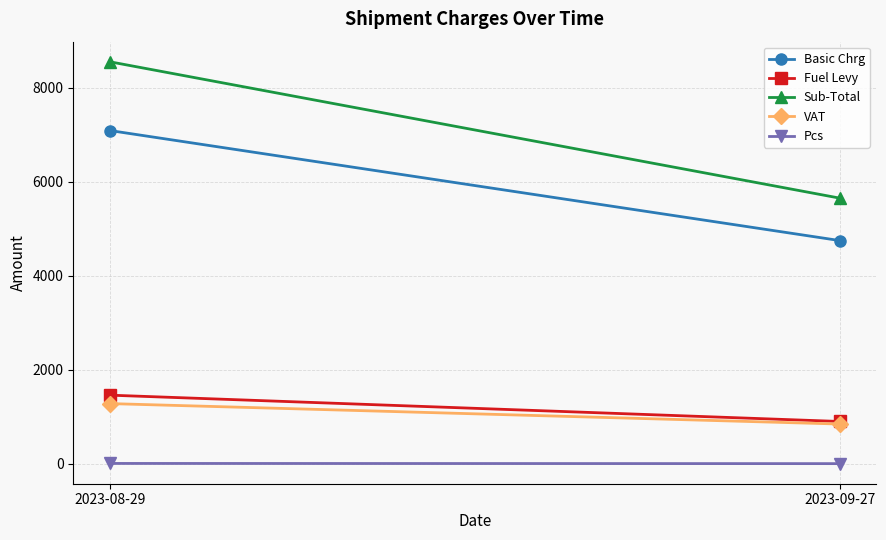

Which series has the largest total across all categories?

Sub-Total